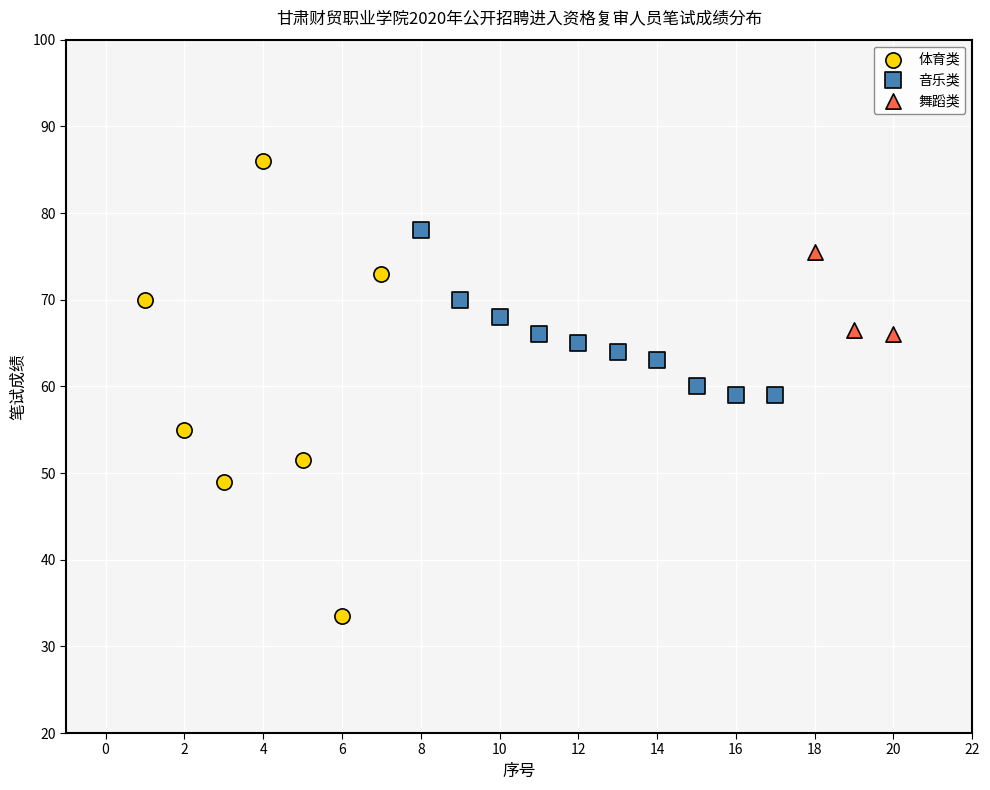

Which series has the widest spread of Y values?

体育类